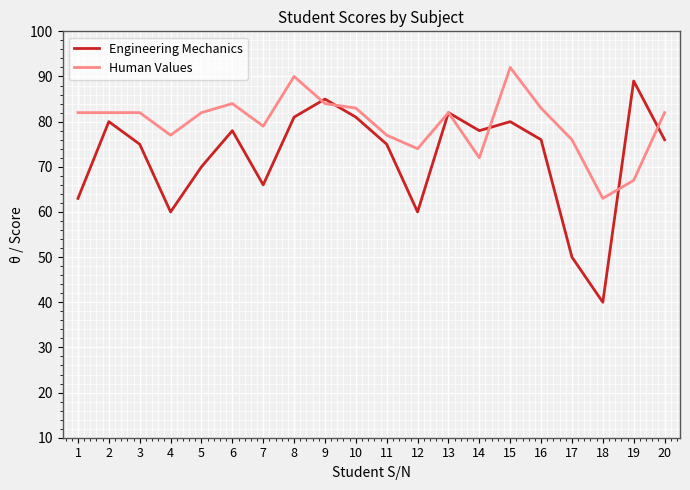

True or false: Engineering Mechanics has more than 0 interior local peaks.

True